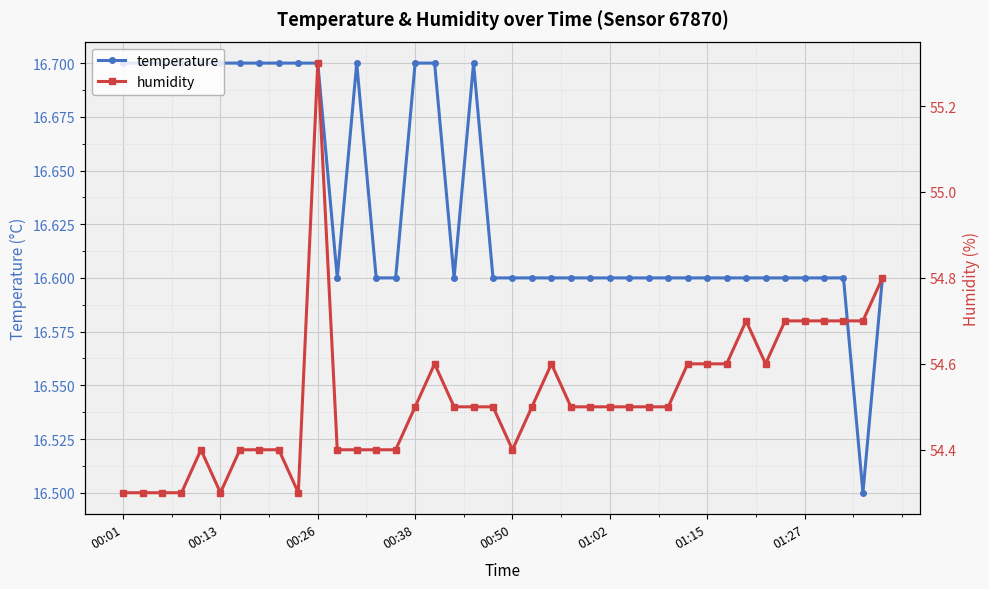

True or false: temperature has a value of 16.6 at 01:27.

True